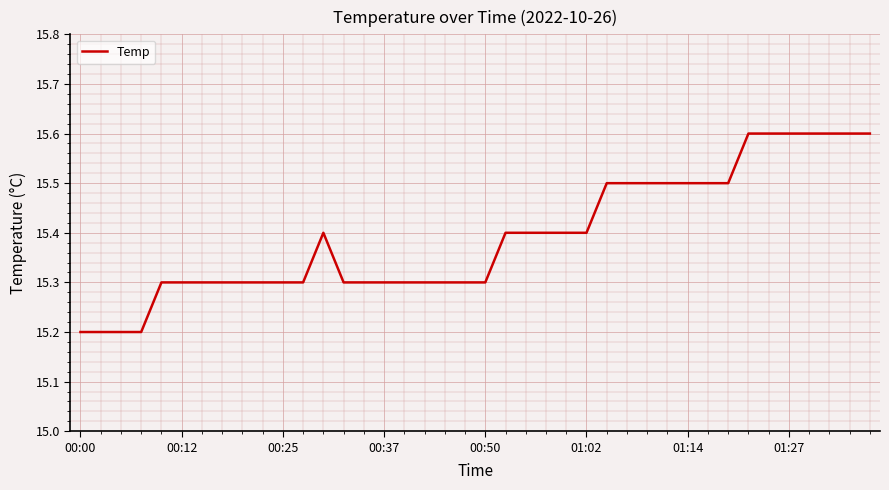

What is the greatest value displayed?

15.6